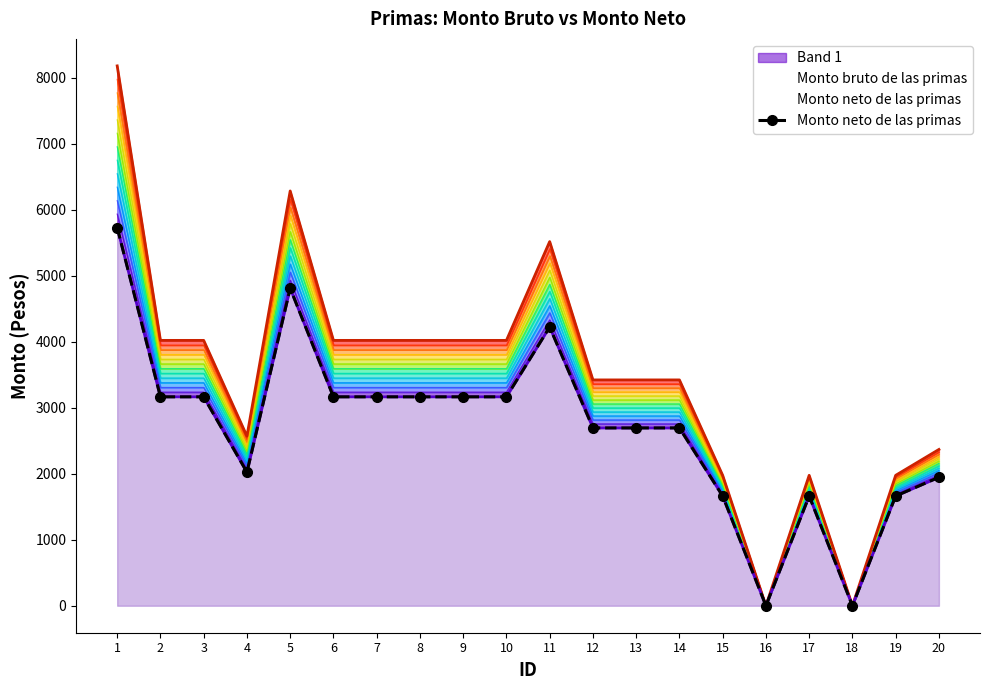

The chart shows a value of 8549.0 at 5. True or false?

False